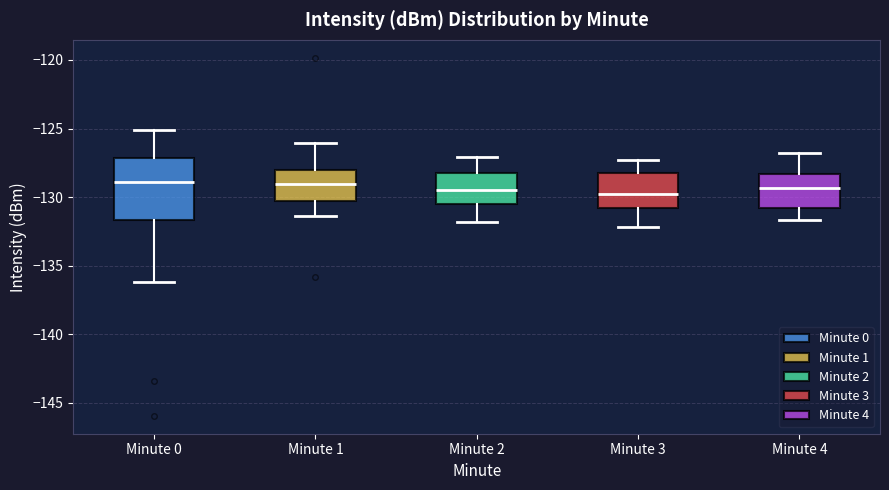

Reading left to right, read every box against the y-axis: the position of its median line, the range the box covers, and the ends of its whiskers. The values are not printed on the chart, so give them approximately, as read against the axis.

Minute 0: median -129.0, box -131.5 to -127.0, whiskers -136.0 to -125.0
Minute 1: median -129.0, box -130.5 to -128.0, whiskers -131.5 to -126.0
Minute 2: median -129.5, box -130.5 to -128.0, whiskers -132.0 to -127.0
Minute 3: median -129.5, box -131.0 to -128.0, whiskers -132.0 to -127.5
Minute 4: median -129.5, box -131.0 to -128.5, whiskers -131.5 to -127.0